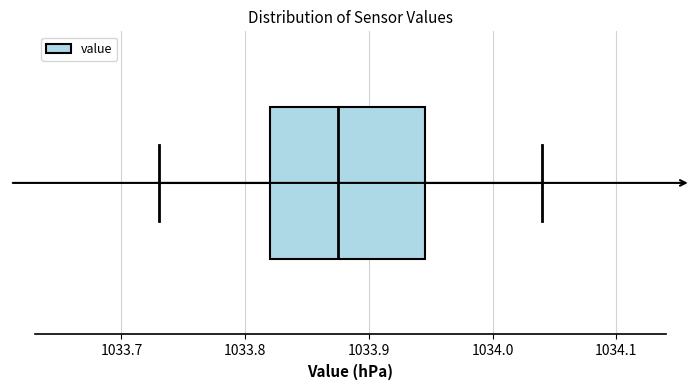

Read this box plot against the x-axis: the position of the median line, the range covered by the box, and the ends of both whiskers. The values are not printed on the chart, so give them approximately, as read against the axis.

median 1033.88, box 1033.82 to 1033.95, whiskers 1033.73 to 1034.04